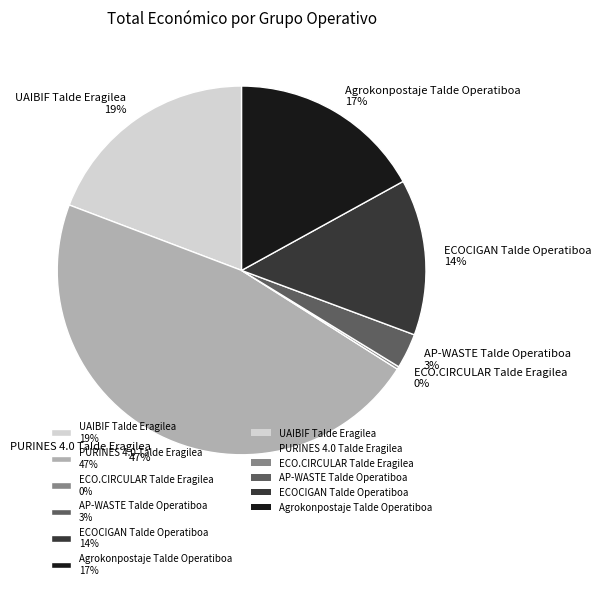

What percentage is the UAIBIF Talde Eragilea slice, to the nearest percent?

19%